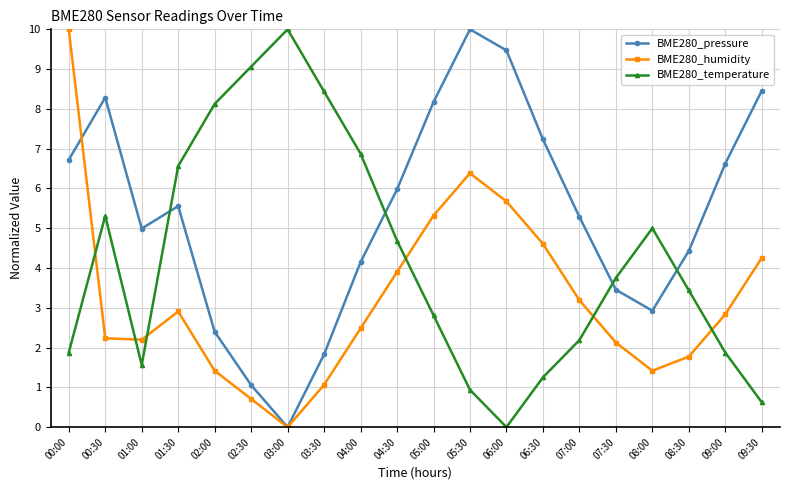

Is it true that BME280_temperature equals 1.5 at 08:00?

False